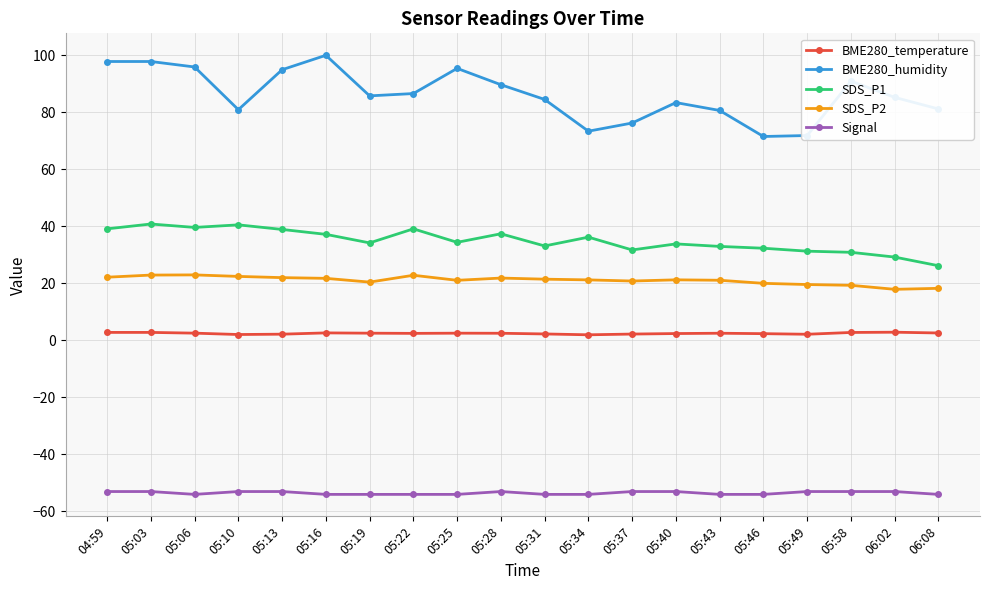

Read the SDS_P1 value at 05:06.

39.6